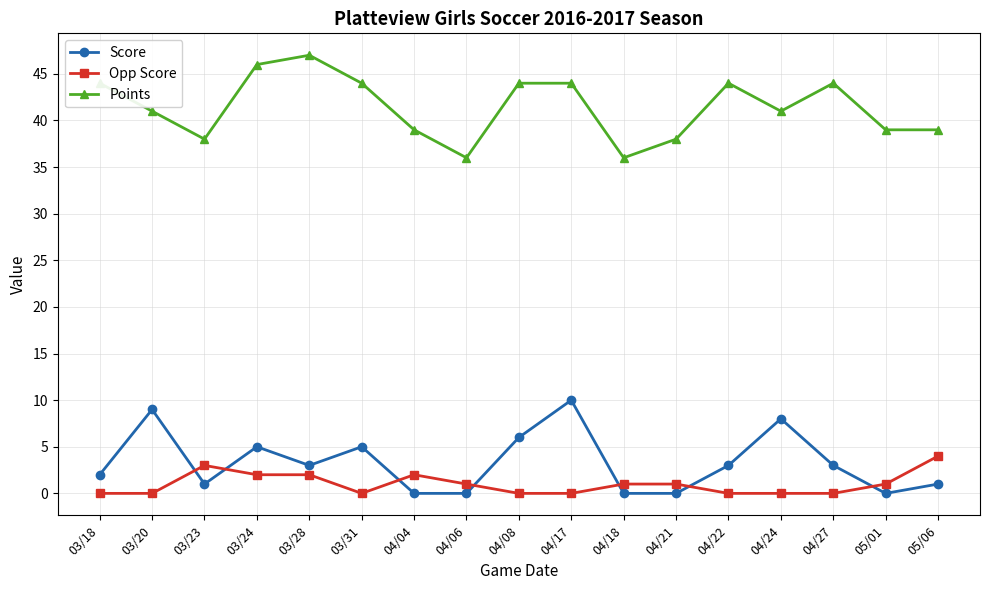

True or false: Score has more than 1 points higher than both neighbors.

True